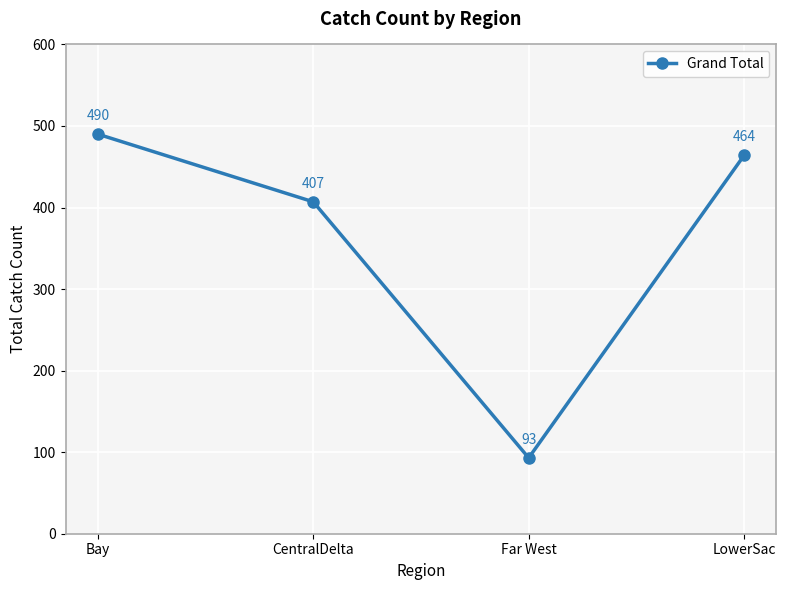

At which category does the data reach its first local valley?

Far West